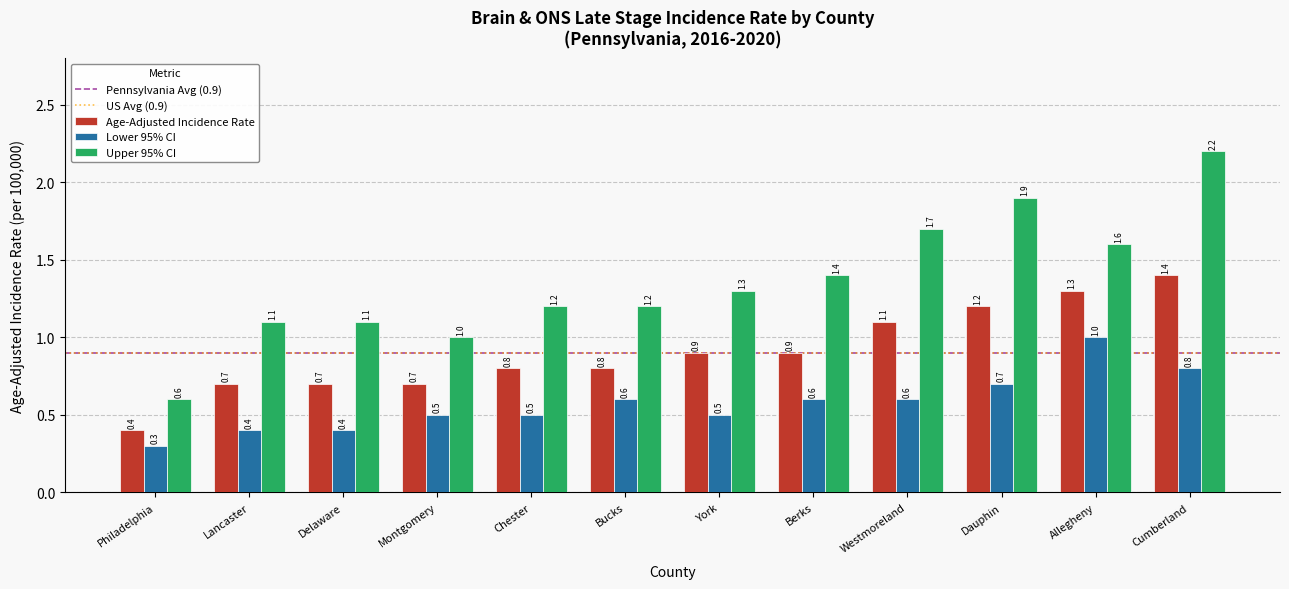

At which category does the chart reach its peak across all series?

Cumberland